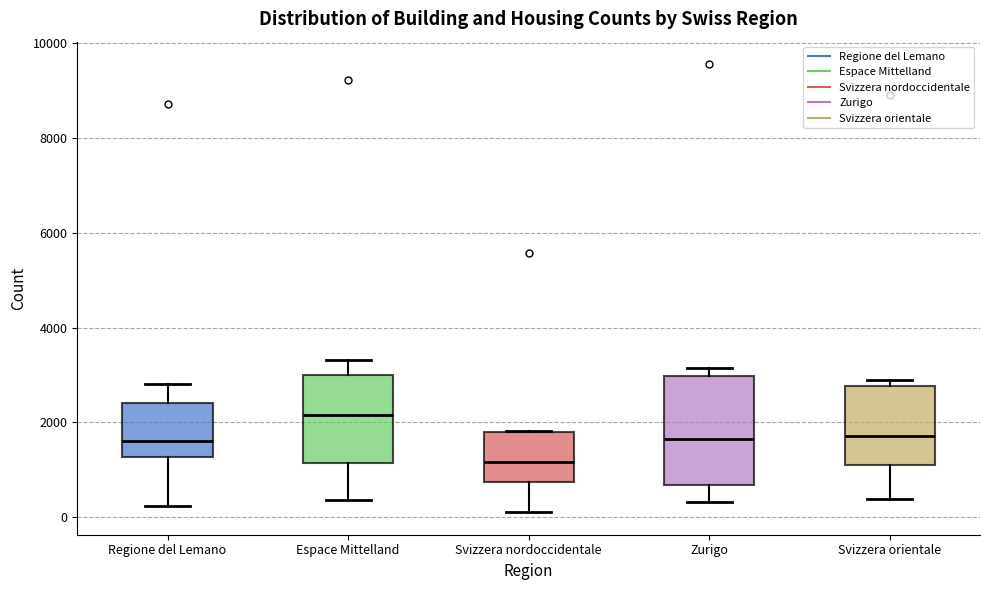

Reading left to right, read every box against the y-axis: the position of its median line, the range the box covers, and the ends of its whiskers. The values are not printed on the chart, so give them approximately, as read against the axis.

Regione del Lemano: median 1600, box 1200 to 2400, whiskers 200 to 2800
Espace Mittelland: median 2200, box 1200 to 3000, whiskers 400 to 3400
Svizzera nordoccidentale: median 1200, box 800 to 1800, whiskers 200 to 1800
Zurigo: median 1600, box 600 to 3000, whiskers 400 to 3200
Svizzera orientale: median 1800, box 1200 to 2800, whiskers 400 to 2800 (just above the box's upper edge)